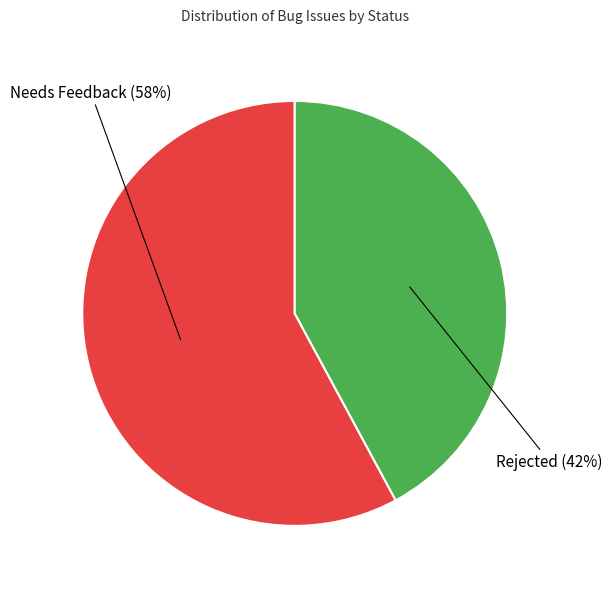

To the nearest percent, what is the difference between the largest and smallest slice percentages?

16%